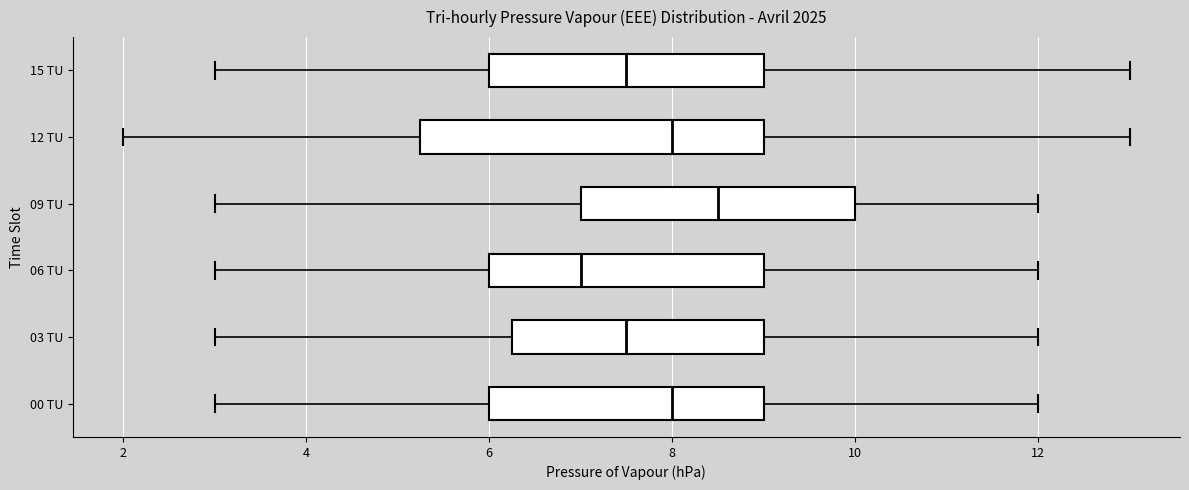

Reading bottom to top, transcribe this box plot: for each box, give where its median line is, the range the box spans, and where its two whiskers end, as read against the x-axis. The values are not printed on the chart, so give them approximately, as read against the axis.

00 TU: median 8.0, box 6.0 to 9.0, whiskers 3.0 to 12.0
03 TU: median 7.6, box 6.2 to 9.0, whiskers 3.0 to 12.0
06 TU: median 7.0, box 6.0 to 9.0, whiskers 3.0 to 12.0
09 TU: median 8.6, box 7.0 to 10.0, whiskers 3.0 to 12.0
12 TU: median 8.0, box 5.2 to 9.0, whiskers 2.0 to 13.0
15 TU: median 7.6, box 6.0 to 9.0, whiskers 3.0 to 13.0